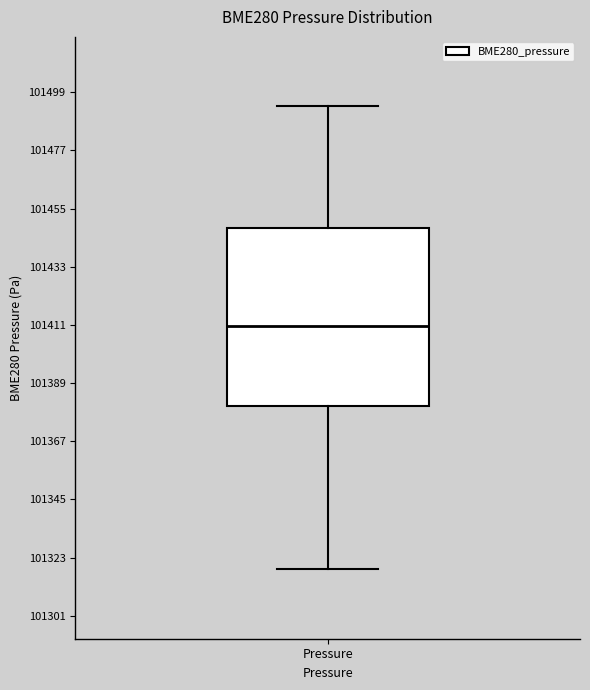

Transcribe this box plot: give where the median line is, the range the box spans, and where the two whiskers end, as read against the y-axis. The values are not printed on the chart, so give them approximately, as read against the axis.

median 101410, box 101380 to 101450, whiskers 101320 to 101495